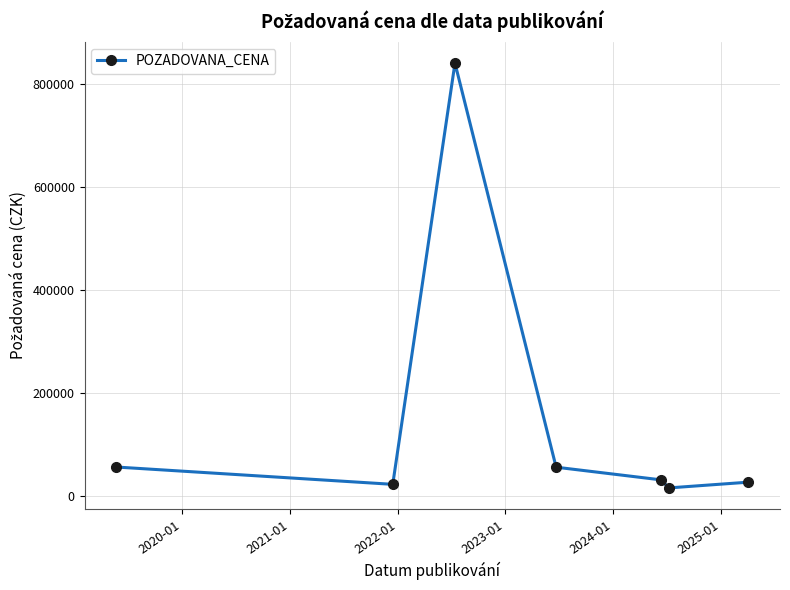

What is the greatest value displayed?

840060